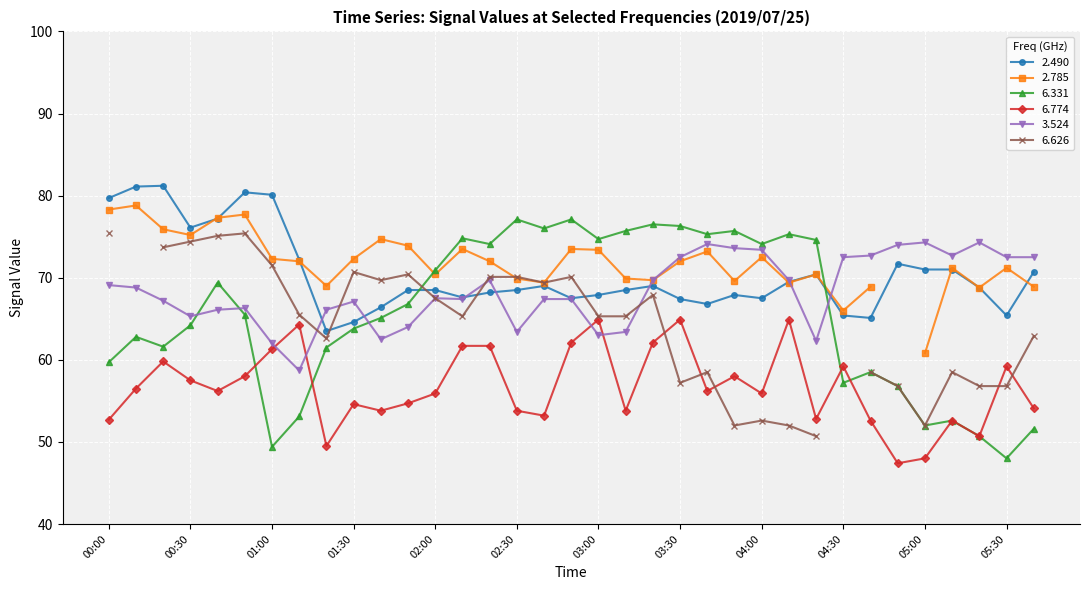

What is the highest value of the 6.774 series?

64.9